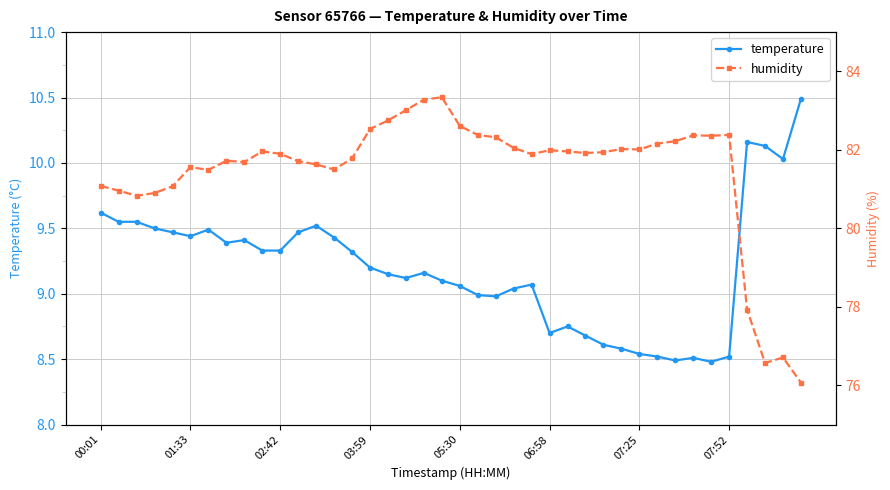

Count the number of data series in this chart.

2